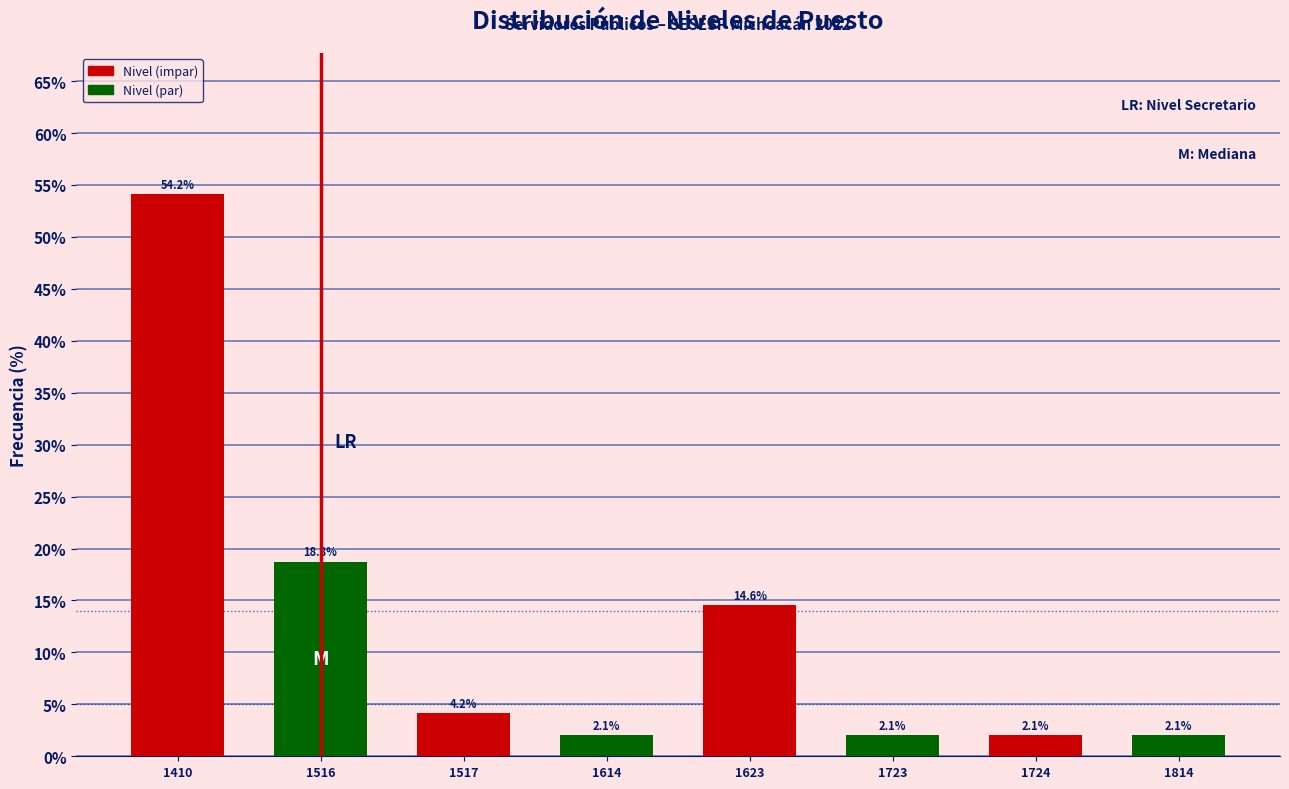

Reading right to left, extract all data points from this chart.

1814=2.1	1724=2.1	1723=2.1	1623=14.6	1614=2.1	1517=4.2	1516=18.8	1410=54.2